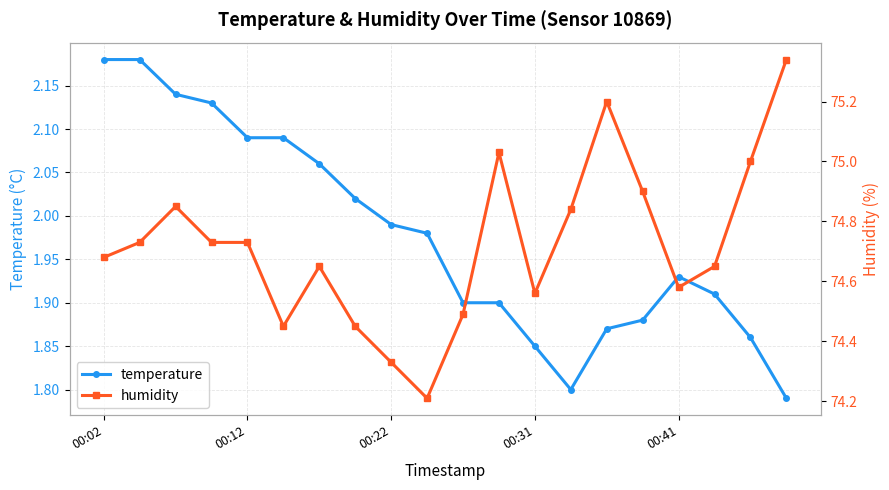

At which category does the chart reach its minimum across all series?

19